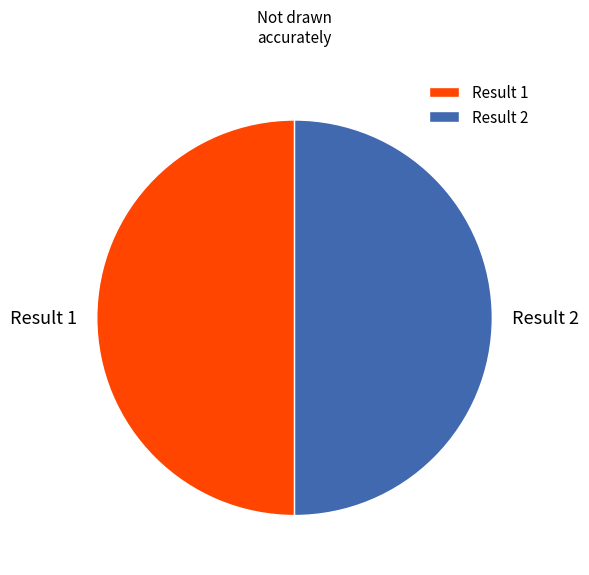

Do Result 1 and Result 2 together represent more than half of the pie?

Yes